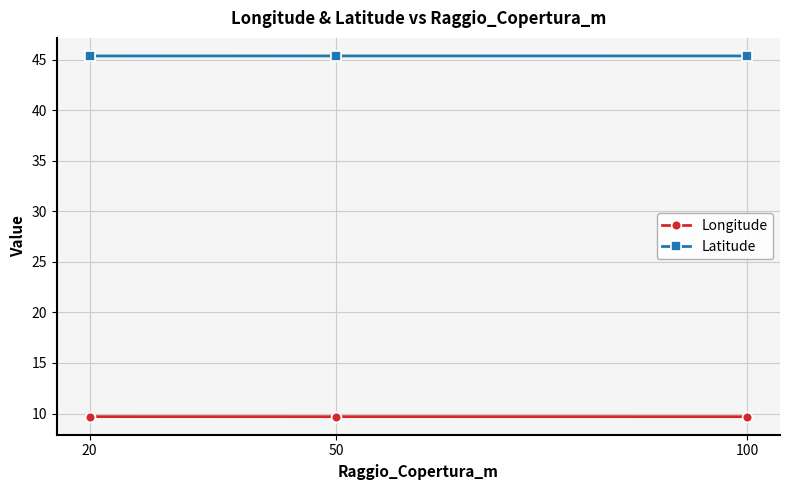

The value of Longitude at 50 is 9.7. True or false?

True